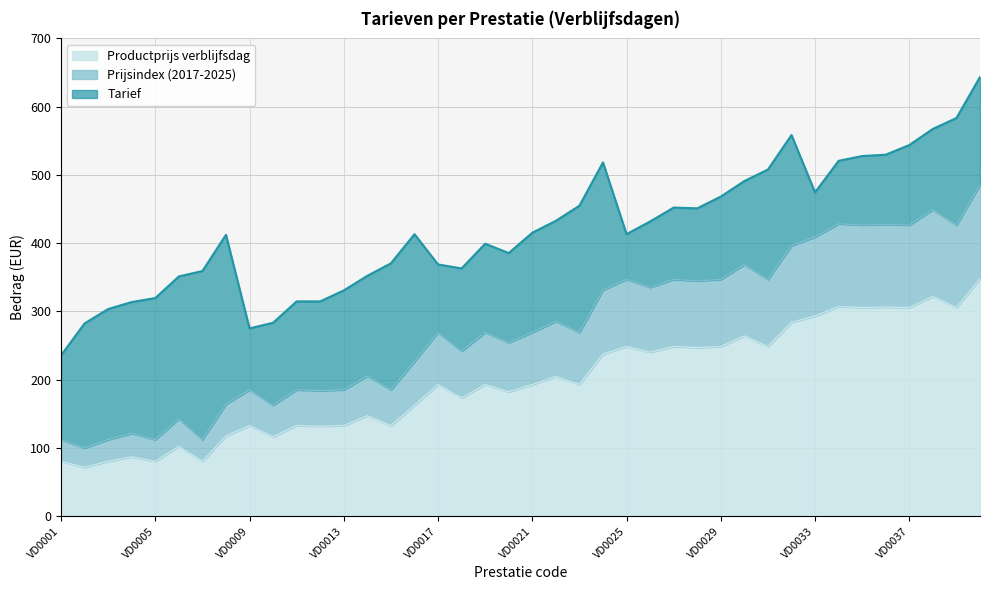

What is the spread (max minus min) of values at VD0016?

250.7